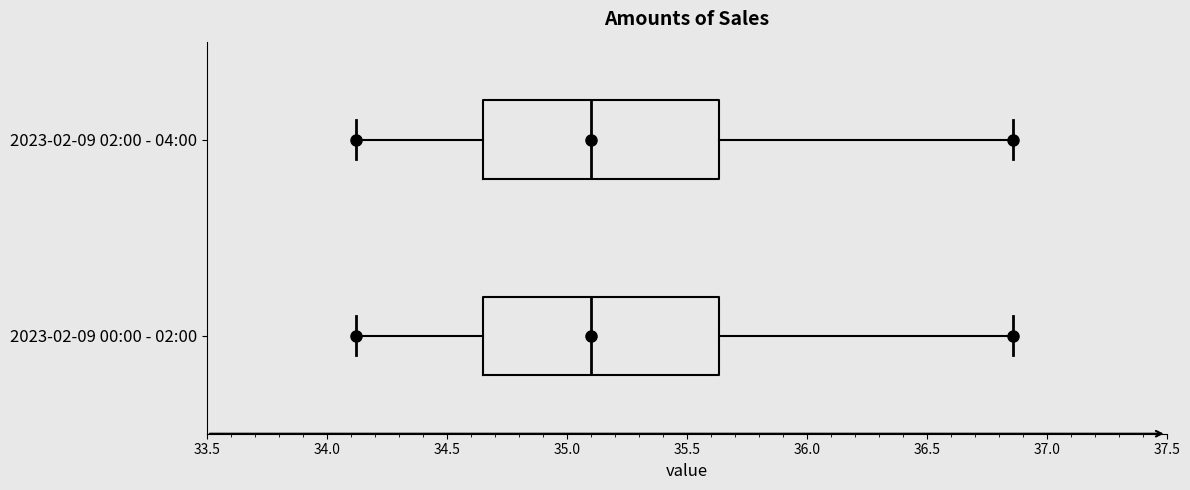

Where does the right whisker of the box for 2023-02-09 00:00 - 02:00 end on the x-axis? The values are not printed on the chart, so give them approximately, as read against the axis.

36.85